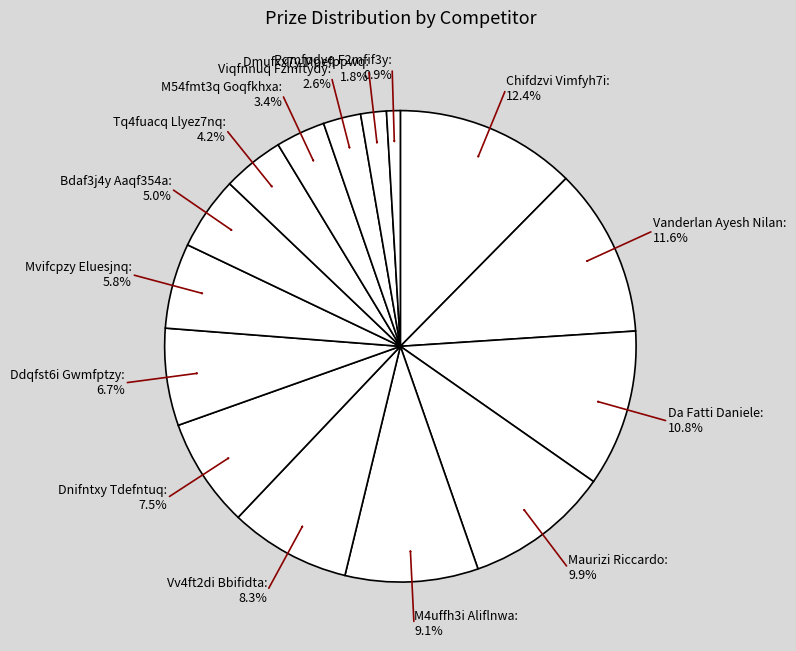

How many segments does this pie chart have?

15